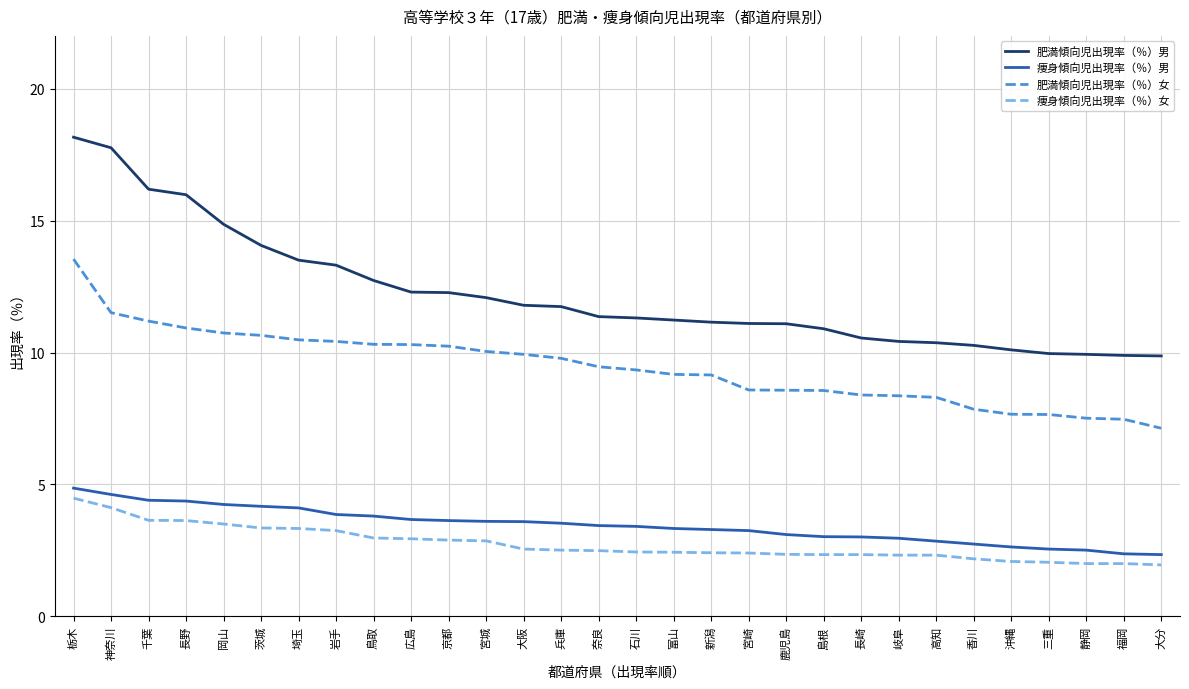

What is the sum of the 痩身傾向児出現率（％）男 values at 岡山 and 静岡?

6.8